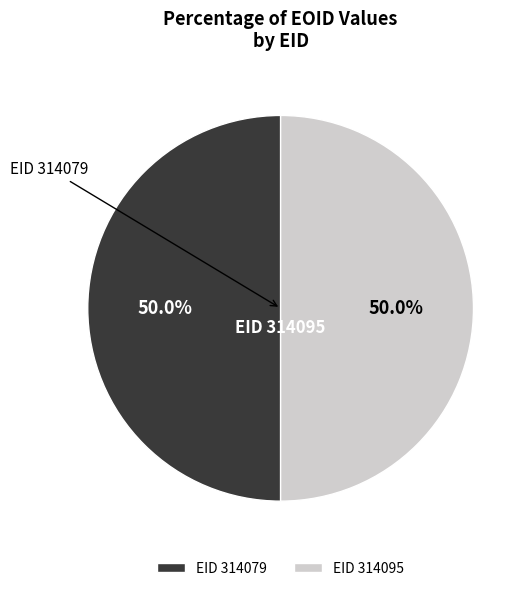

Approximately how many times larger is the value at EID 314095 compared to EID 314079?

1.0